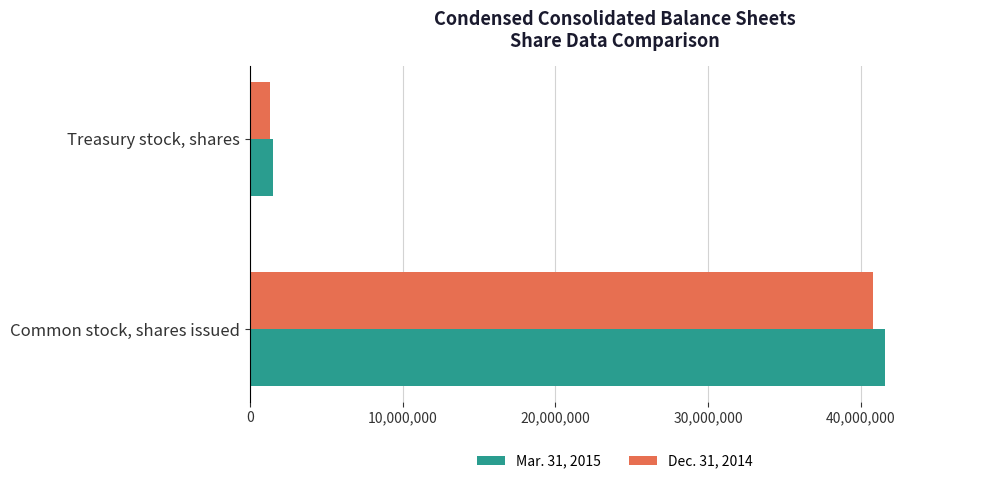

Count the Mar. 31, 2015 values in the range 1513549 to 41557282.

2